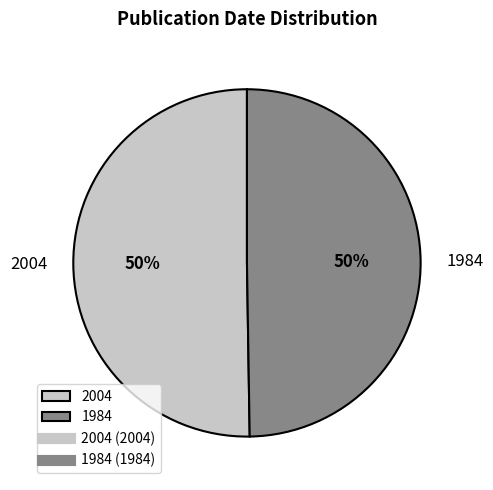

Which has a higher value, 2004 or 1984?

2004